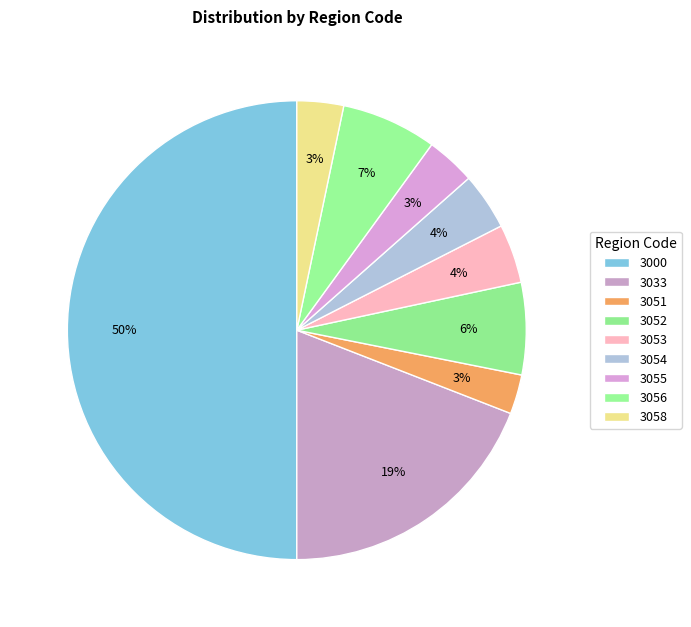

What percentage is the 3052 slice, to the nearest percent?

6%